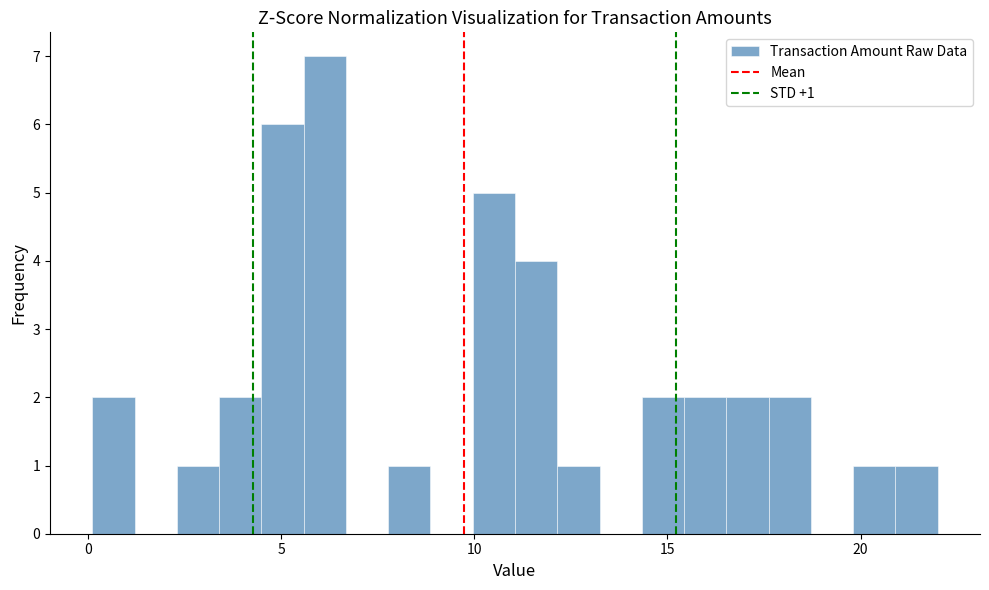

Read against the x-axis, roughly where is the centre of the tallest bar?

6.0